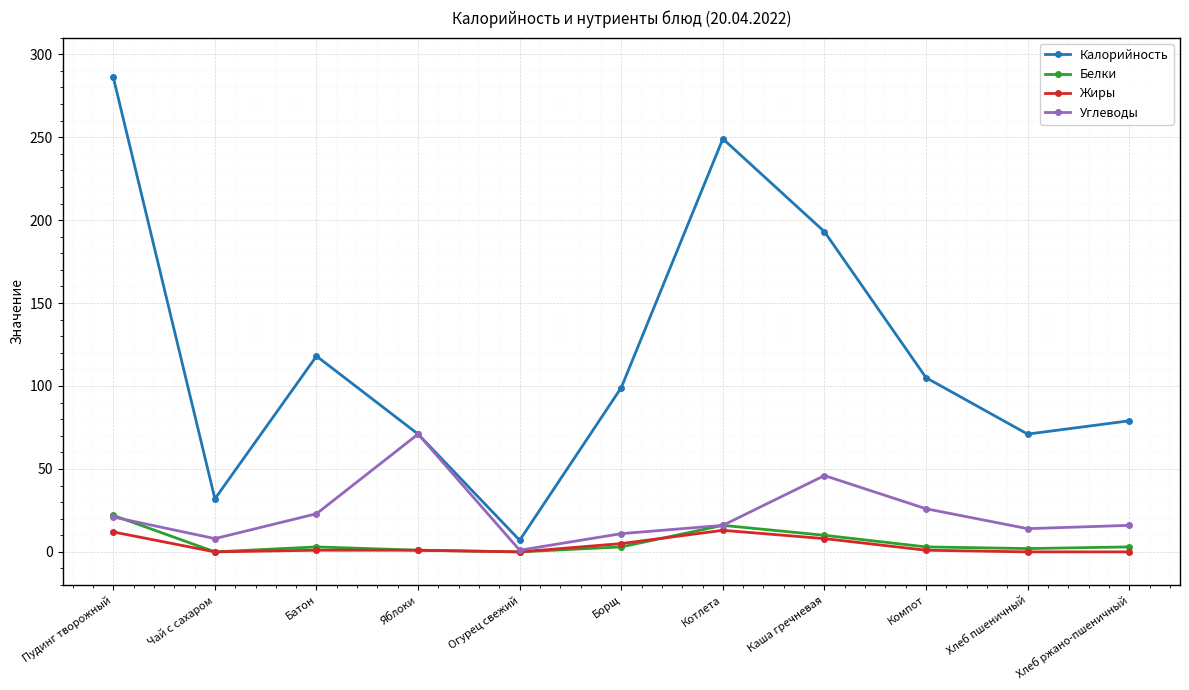

True or false: Жиры has a value of 13 at Котлета.

True